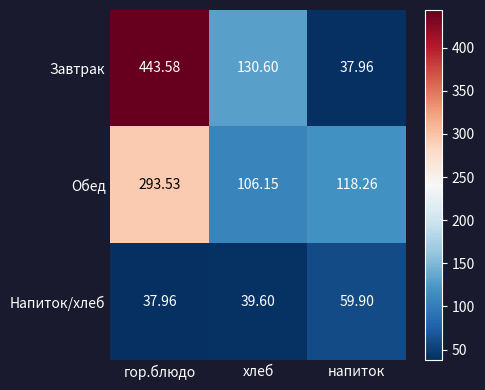

What is the difference between the highest and lowest values at напиток?

80.3